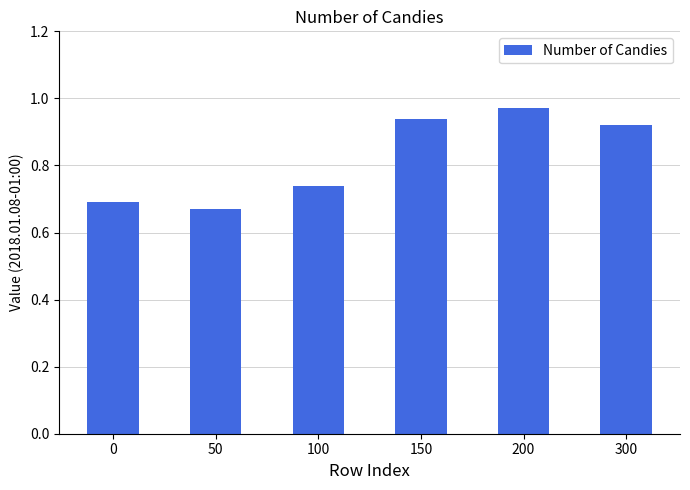

At which category does the chart reach its peak across all series?

200